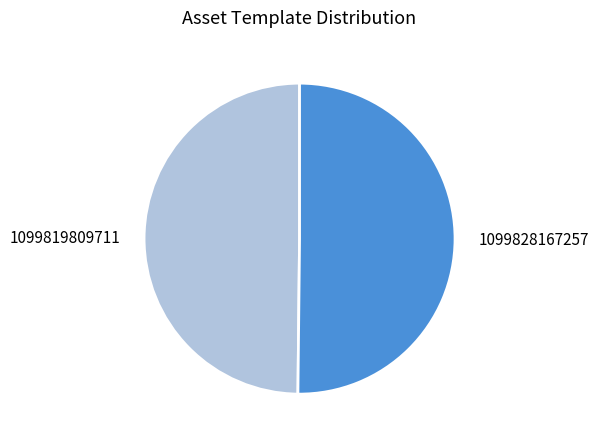

Is it true that 1099828167257 is 50% of the pie?

True